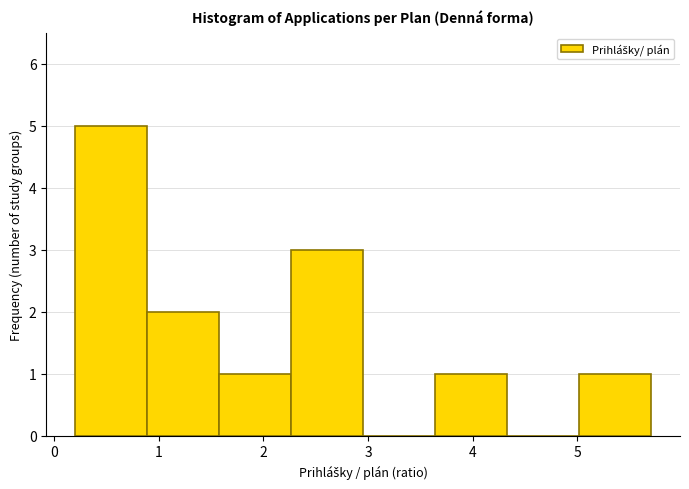

Reading left to right, transcribe this chart: for each bar, give the range it covers on the x-axis and its height. Neither the bar edges nor the heights are printed on the chart, so give them approximately, as read against the axes.

0.2 to 0.9: 5
0.9 to 1.6: 2
1.6 to 2.3: 1
2.3 to 3.0: 3
3.0 to 3.6: 0
3.6 to 4.3: 1
4.3 to 5.0: 0
5.0 to 5.7: 1